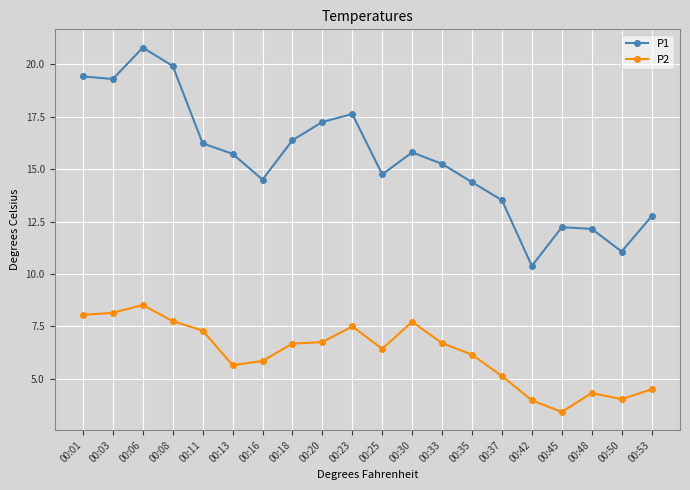

Between 00:01 and 00:50, which series saw the biggest shift?

P1